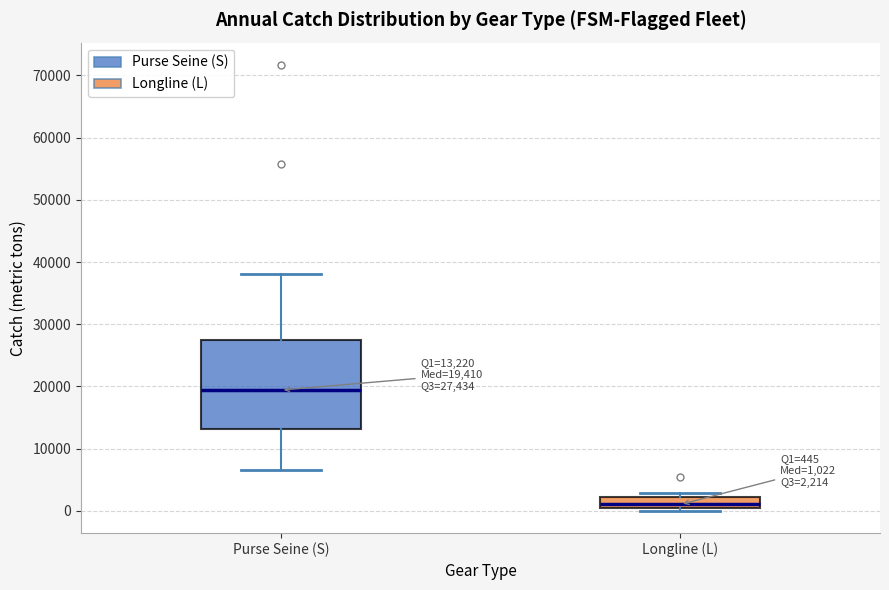

Which box has the lowest median line?

Longline (L)